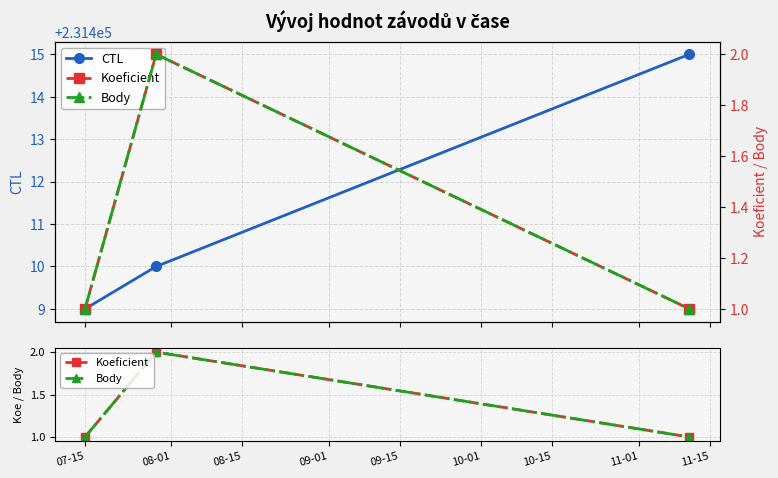

What is the value of the CTL point at the 1st from the left?

231409